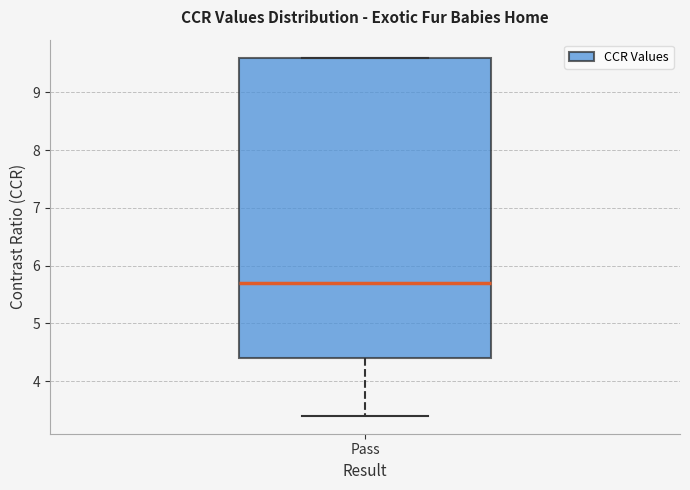

Where is the upper edge of the box for Pass on the y-axis? The values are not printed on the chart, so give them approximately, as read against the axis.

9.6